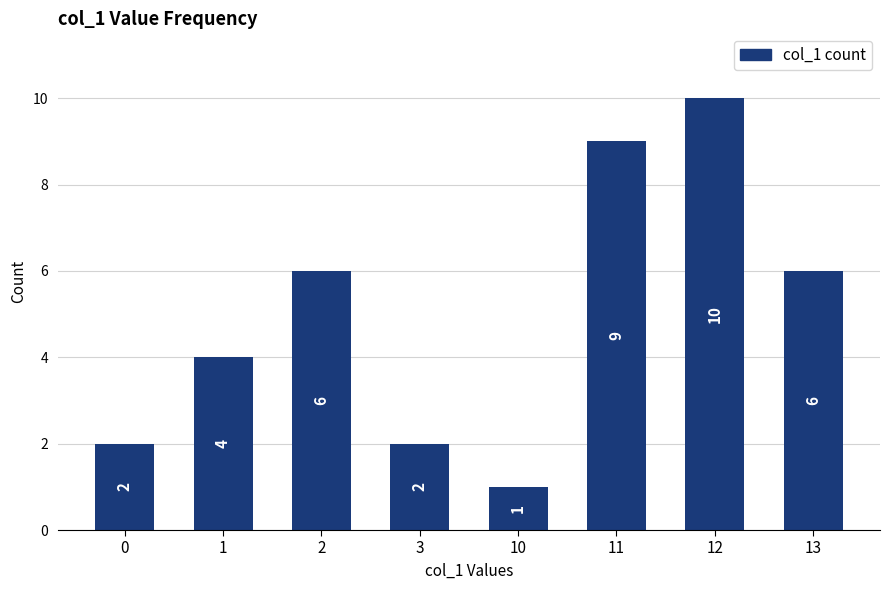

Which label corresponds to the smallest value in the chart?

10